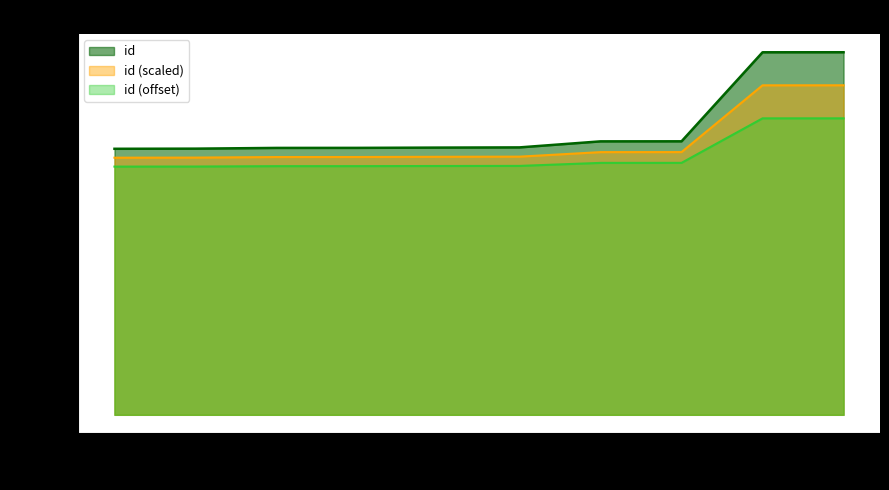

Does the chart have visible grid lines?

No